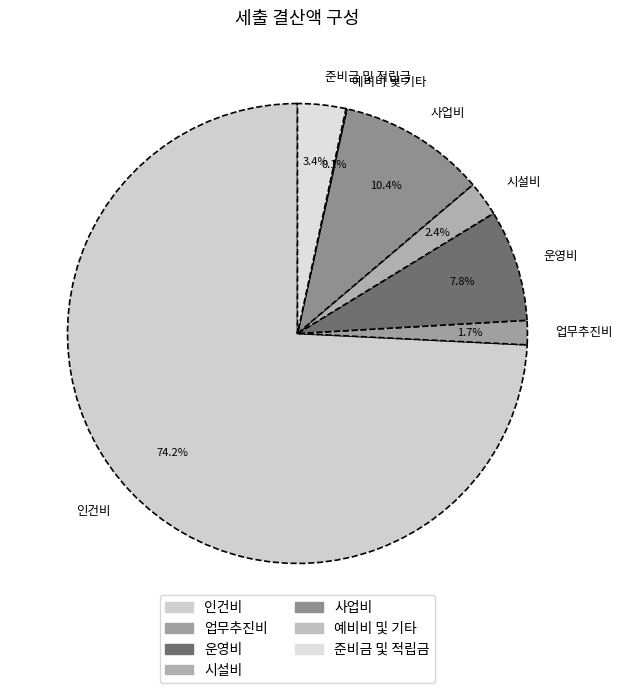

Which slice is the largest?

인건비